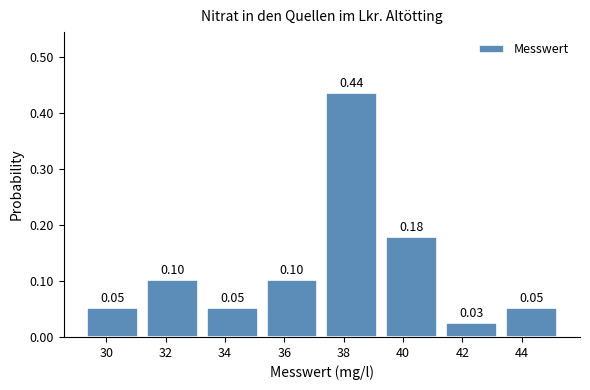

Which range on the x-axis has the tallest bar?

37.2 to 39.2